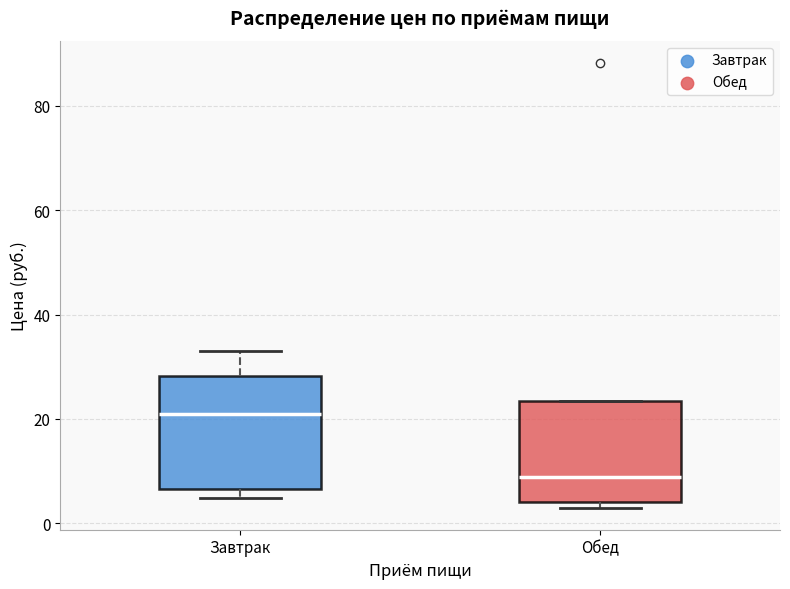

Where does the median line of the box for Обед sit on the y-axis? The values are not printed on the chart, so give them approximately, as read against the axis.

8